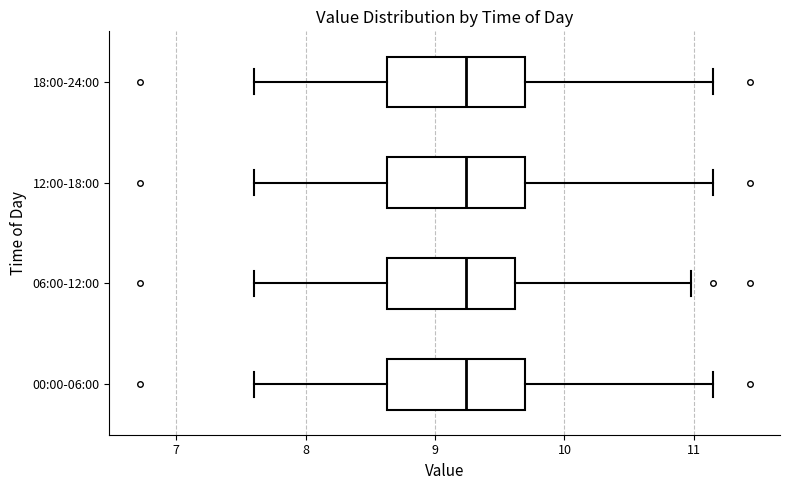

Reading bottom to top, read every box against the x-axis: the position of its median line, the range the box covers, and the ends of its whiskers. The values are not printed on the chart, so give them approximately, as read against the axis.

00:00-06:00: median 9.2, box 8.6 to 9.7, whiskers 7.6 to 11.2
06:00-12:00: median 9.2, box 8.6 to 9.6, whiskers 7.6 to 11.0
12:00-18:00: median 9.2, box 8.6 to 9.7, whiskers 7.6 to 11.2
18:00-24:00: median 9.2, box 8.6 to 9.7, whiskers 7.6 to 11.2